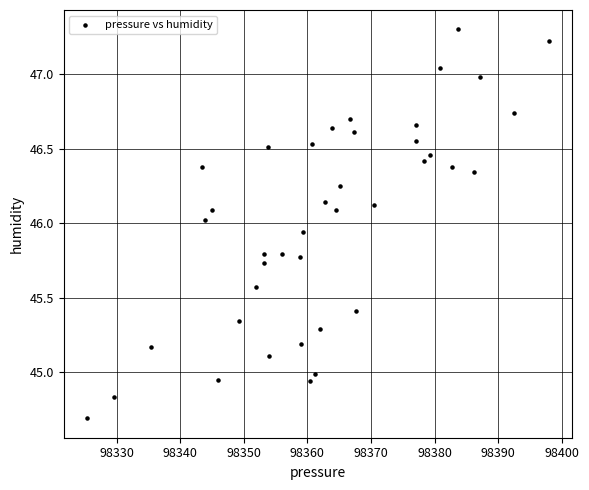

What is the range of X values (max minus min)?

72.6